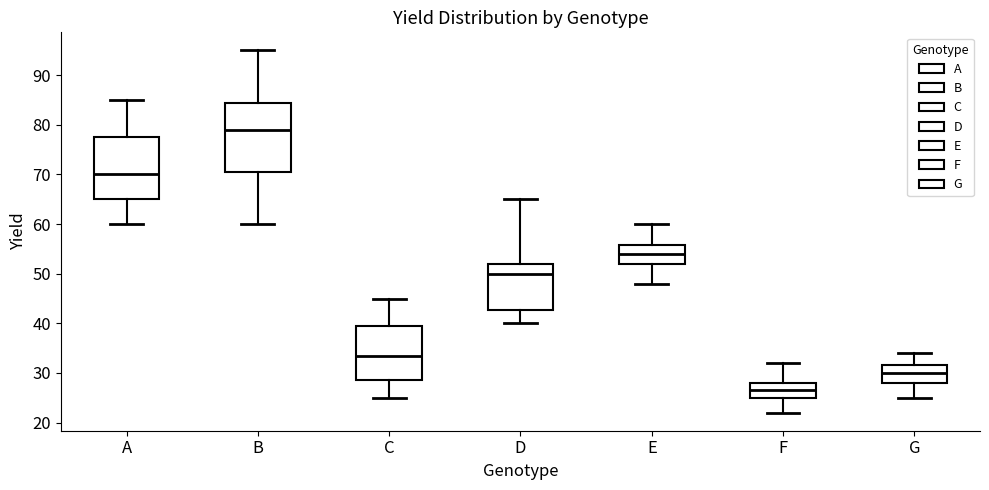

Where does the upper whisker of the box for A end on the y-axis? The values are not printed on the chart, so give them approximately, as read against the axis.

85